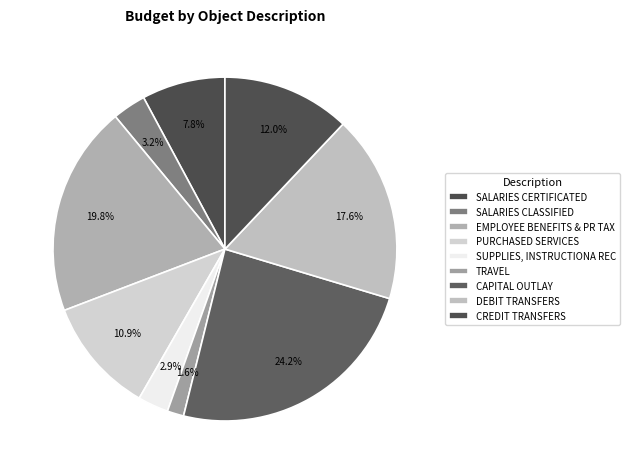

How much of the chart is everything except EMPLOYEE BENEFITS & PR TAX?

80.2%